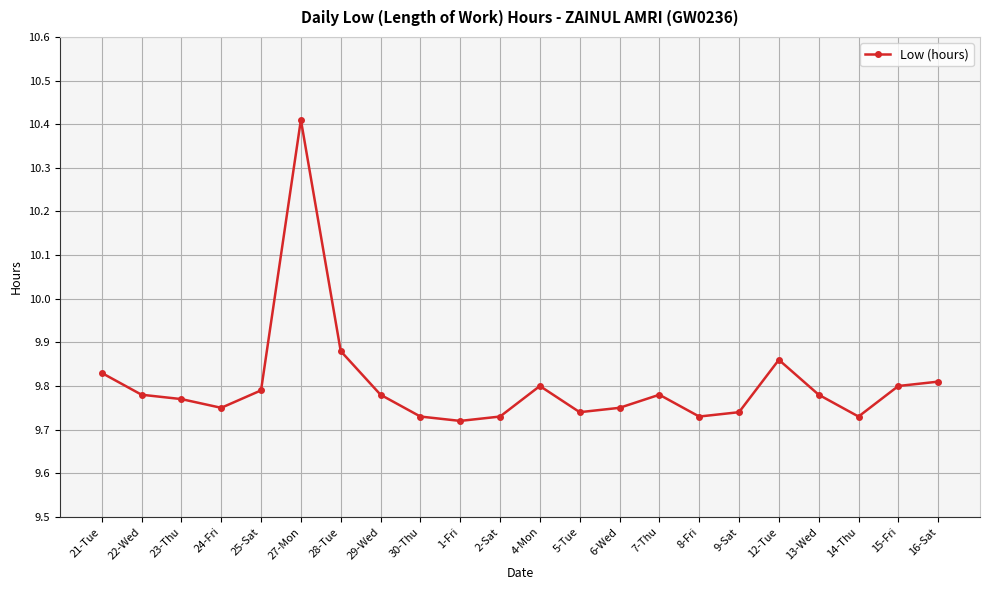

Which category has the lowest value across all series?

1-Fri